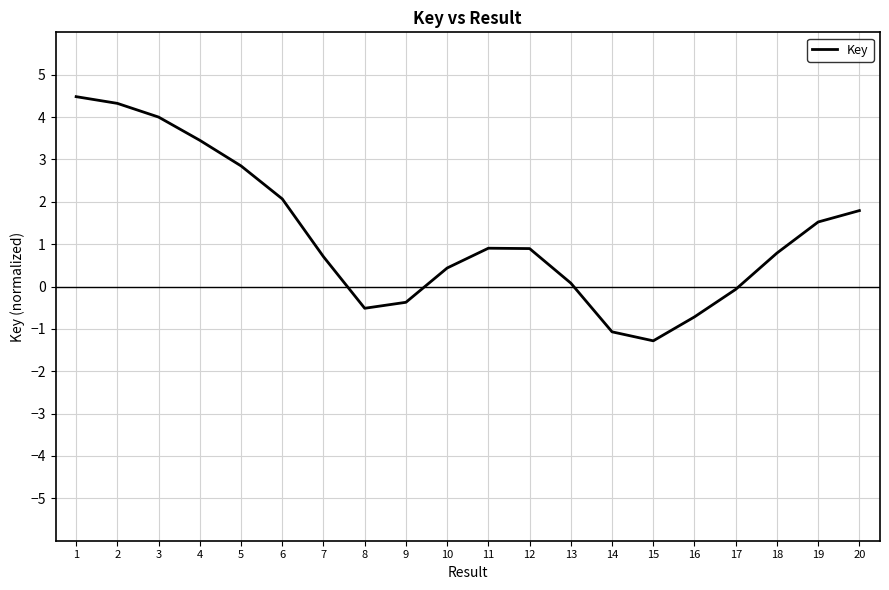

What is the greatest value displayed?

4.5